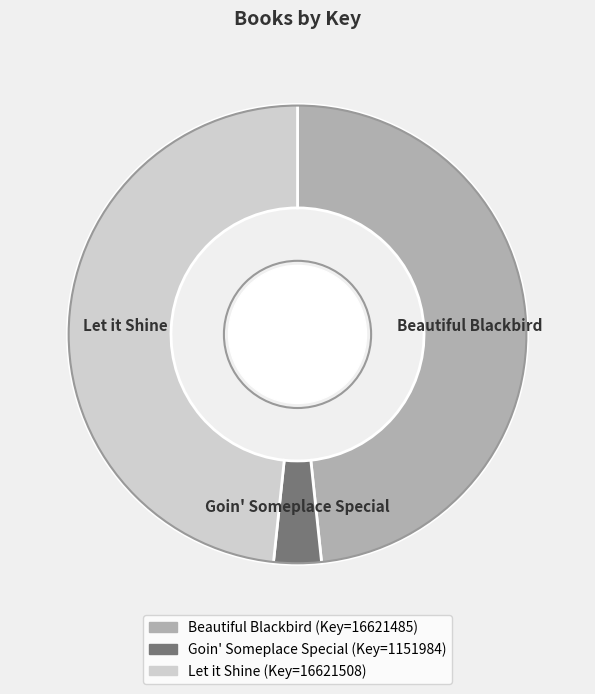

Is it true that Let it Shine is 48% of the pie?

True